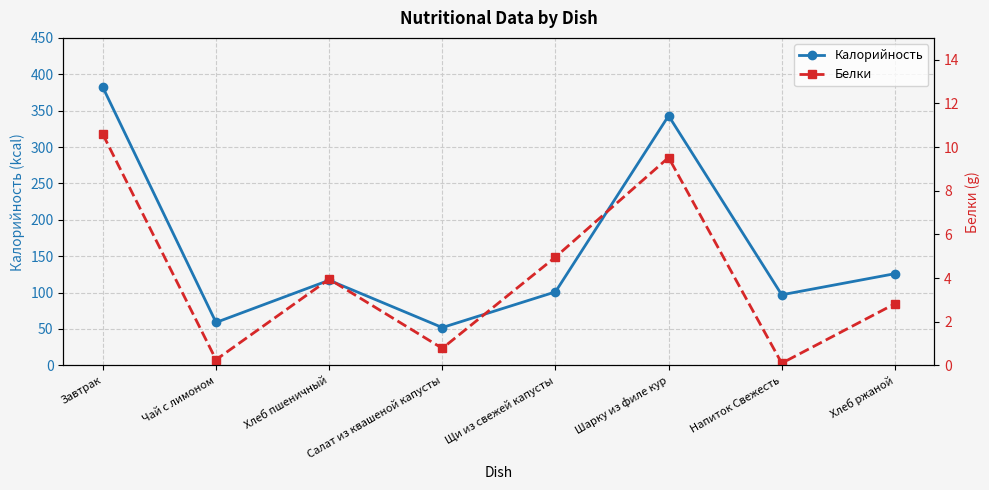

Reading left to right, extract all data points from this chart.

Калорийность: 382.0	59.0	117.0	52.0	101.0	343.0	97.0	126.0
Белки: 10.6	0.3	4.0	0.8	5.0	9.5	0.1	2.8